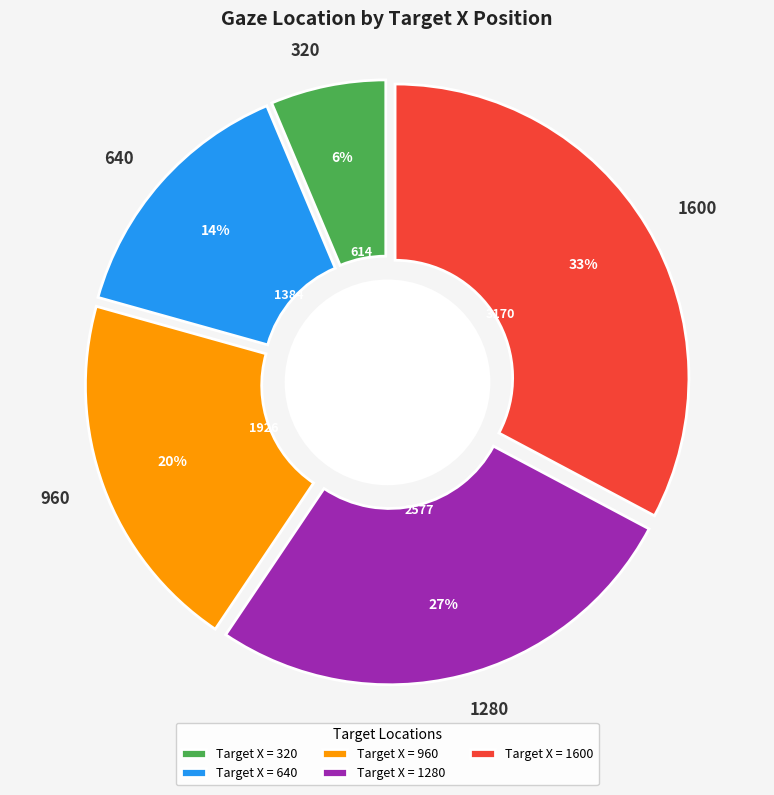

What is the smallest slice in the pie chart?

320